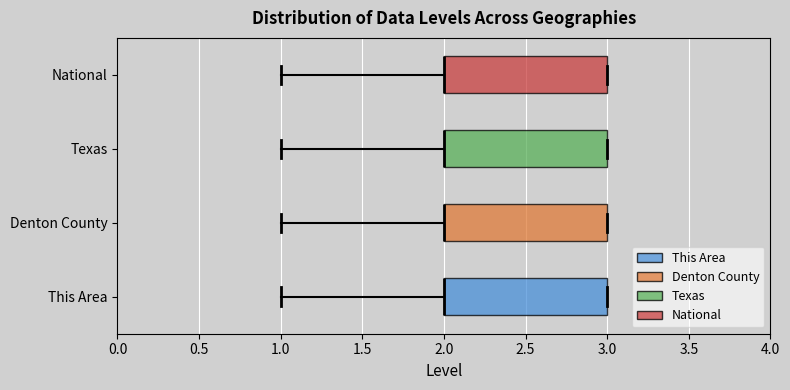

Where is the right edge of the box for National on the x-axis? The values are not printed on the chart, so give them approximately, as read against the axis.

3